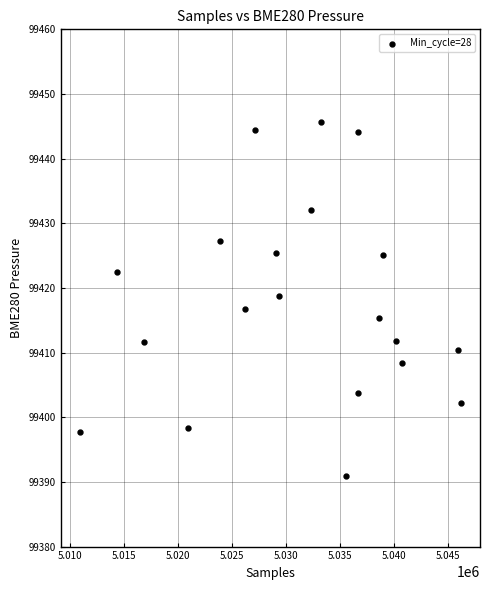

What is the range of X values (max minus min)?

35292.0